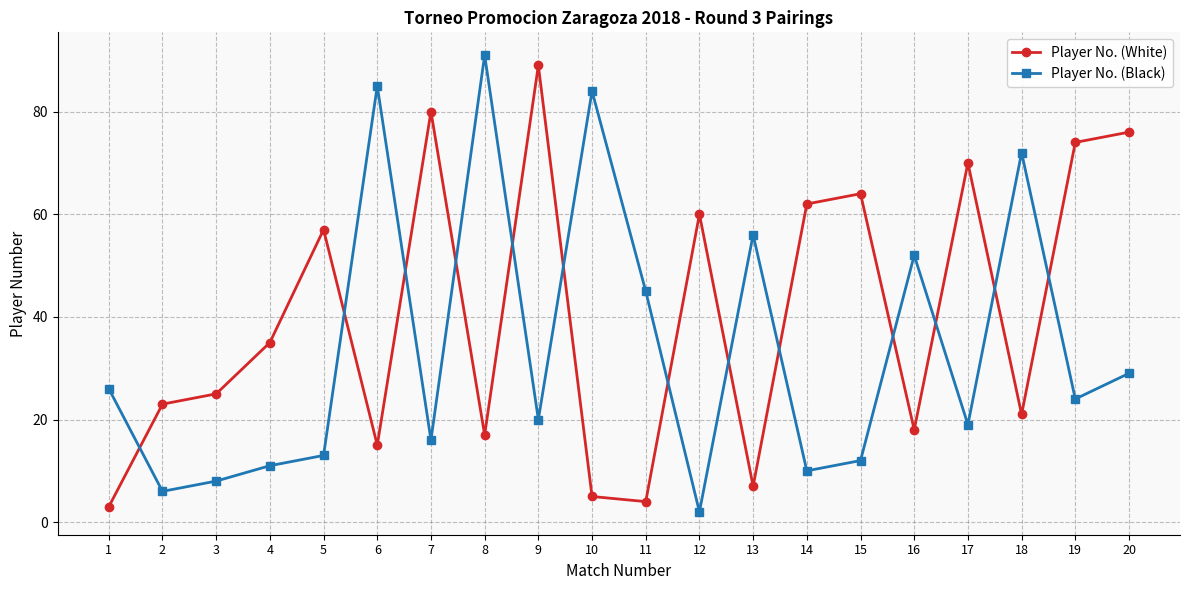

List the series in order of their peak value, lowest first.

Player No. (White), Player No. (Black)